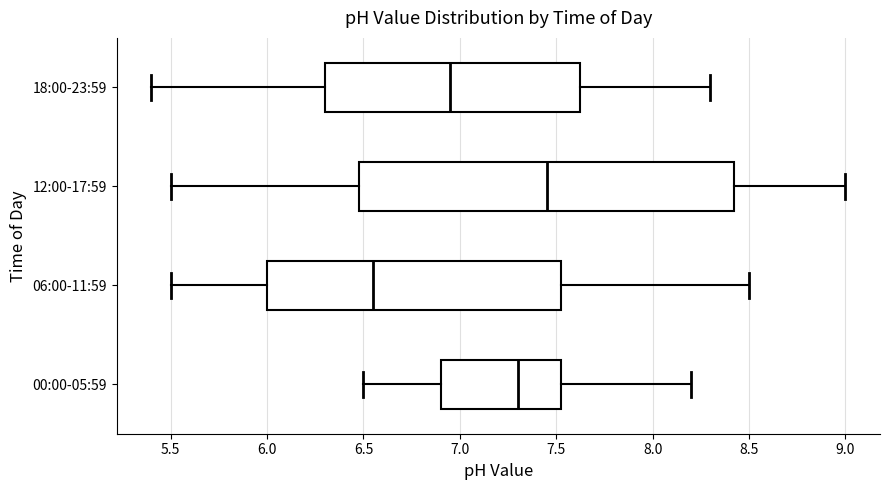

Where does the right whisker of the box for 12:00-17:59 end on the x-axis? The values are not printed on the chart, so give them approximately, as read against the axis.

9.00